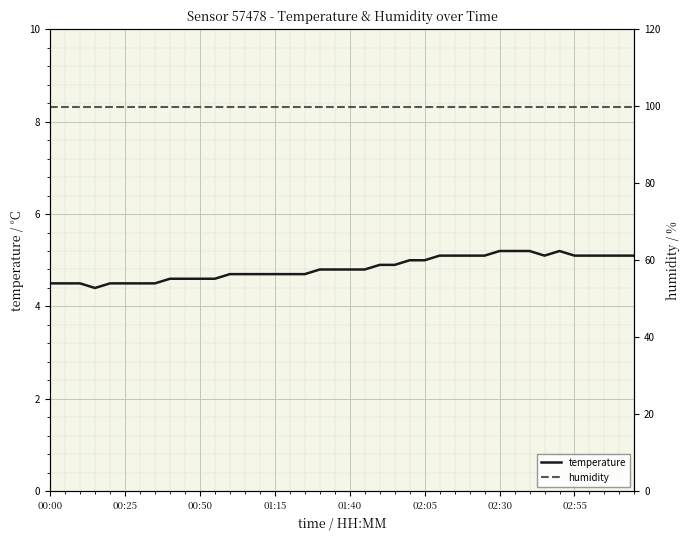

What is the minimum value for humidity?

99.9